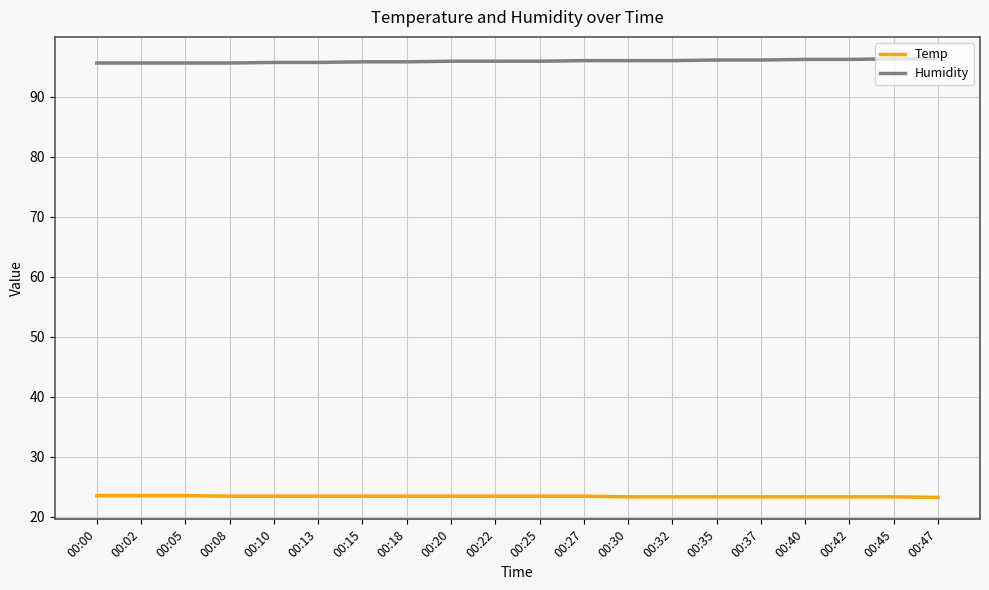

Which series has the largest total across all categories?

Humidity